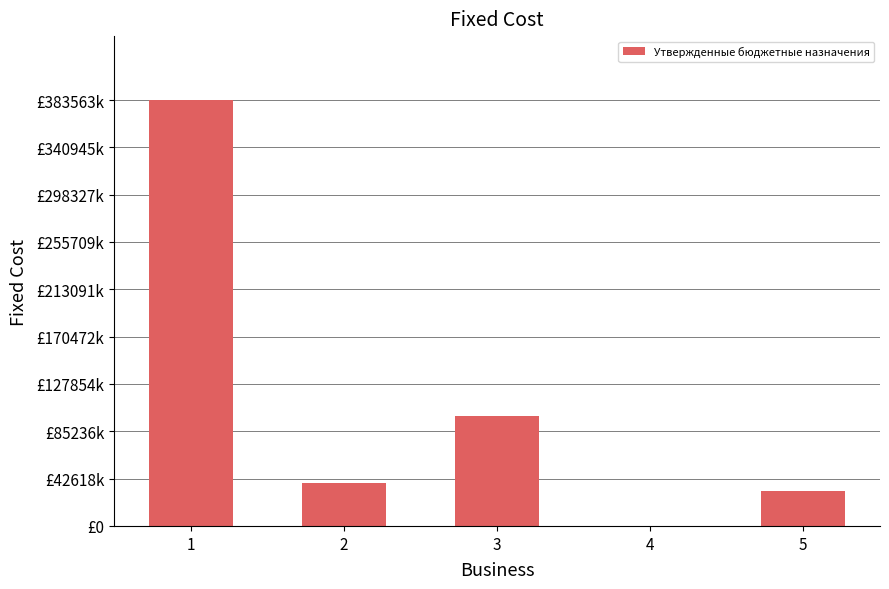

What is the greatest value displayed?

383563819.6